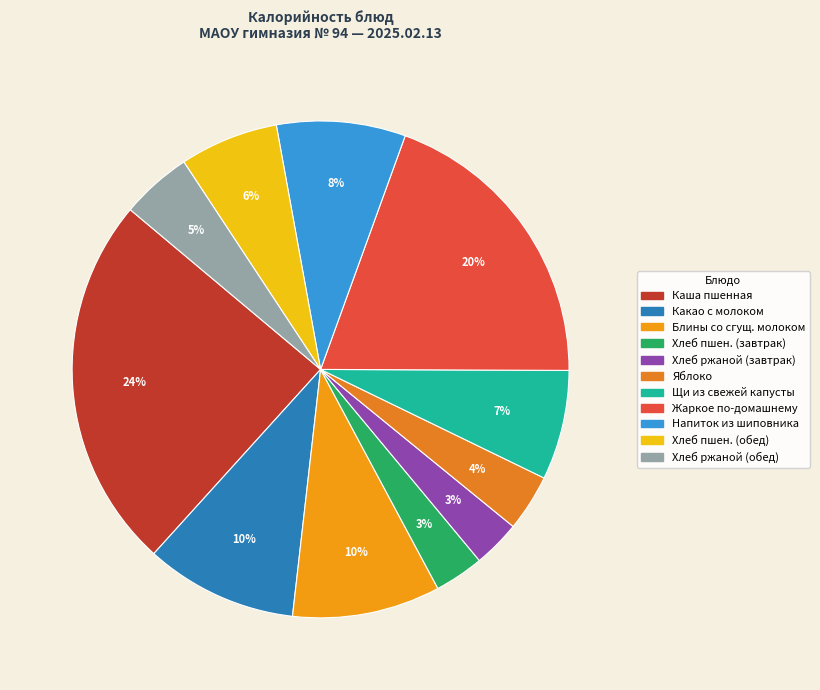

Does any single category account for the majority?

No